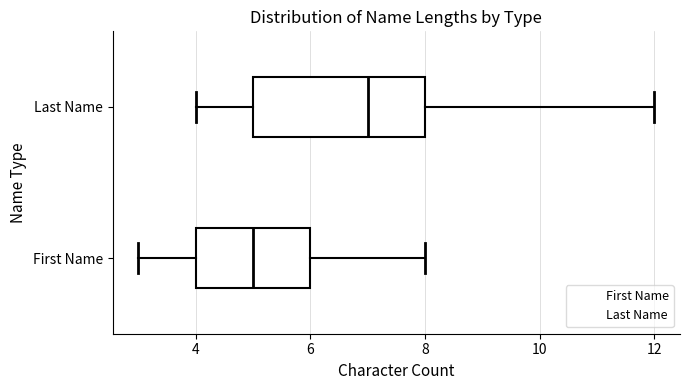

Comparing the boxes themselves (not the whiskers), which one is the widest?

Last Name